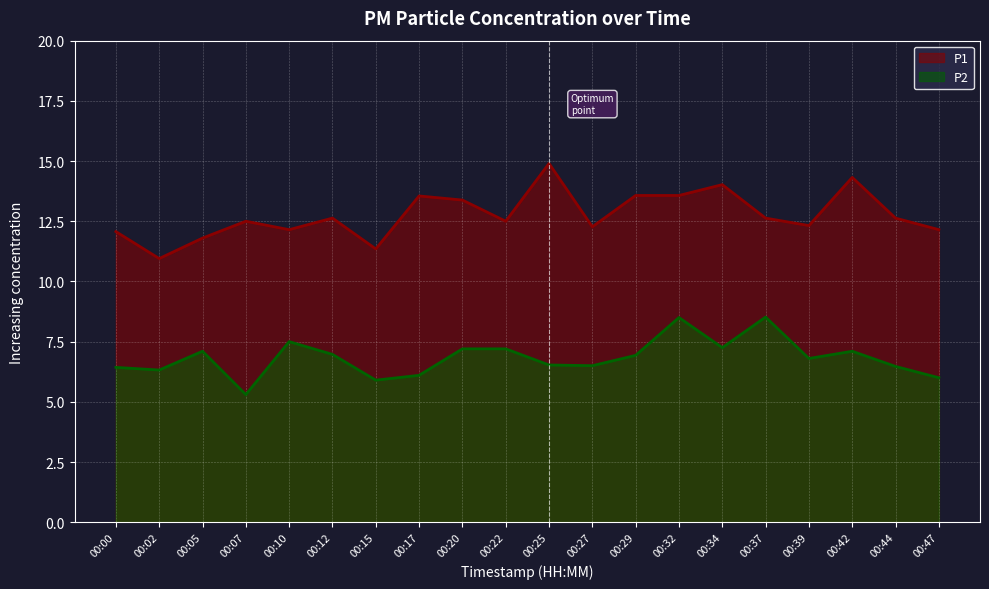

At which category is the sum across all series the highest?

00:32